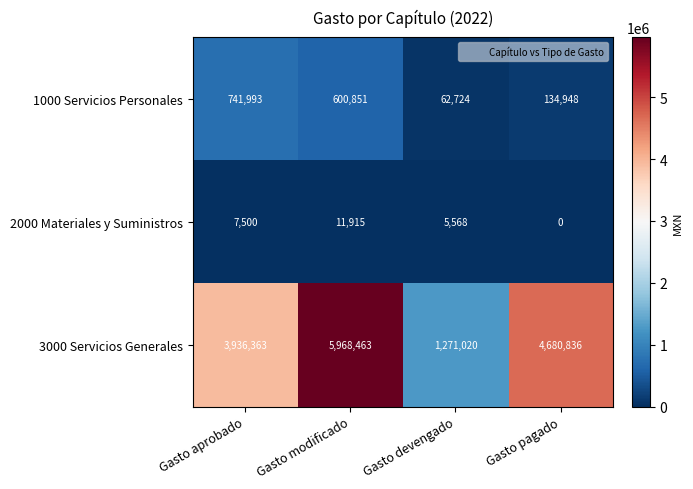

What is the maximum value shown in the chart?

5968463